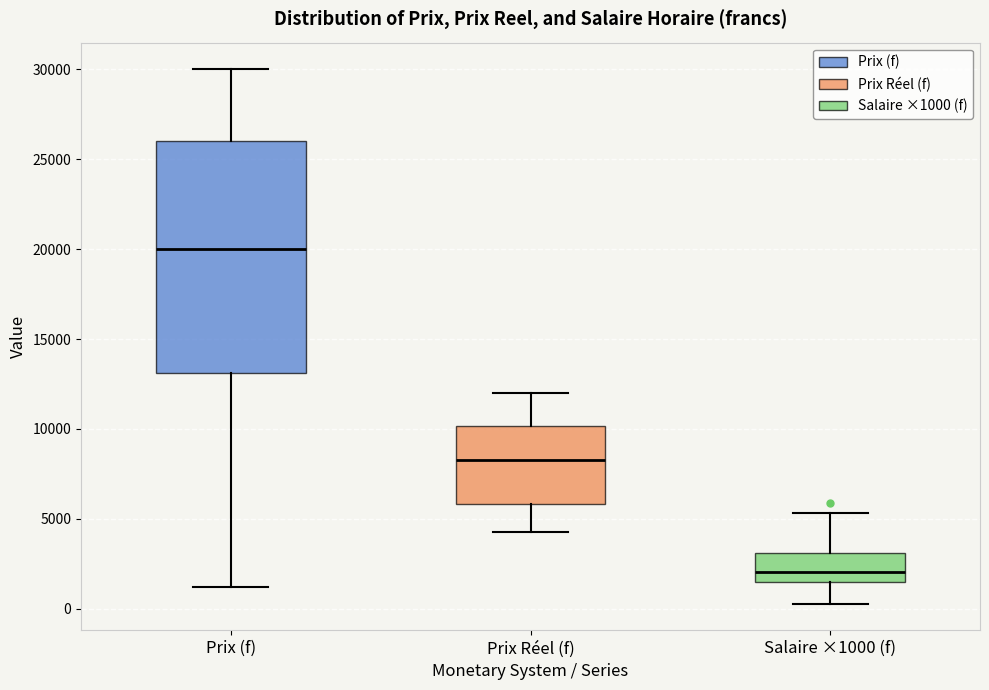

Which box is the tallest, from its lower edge to its upper edge?

Prix (f)